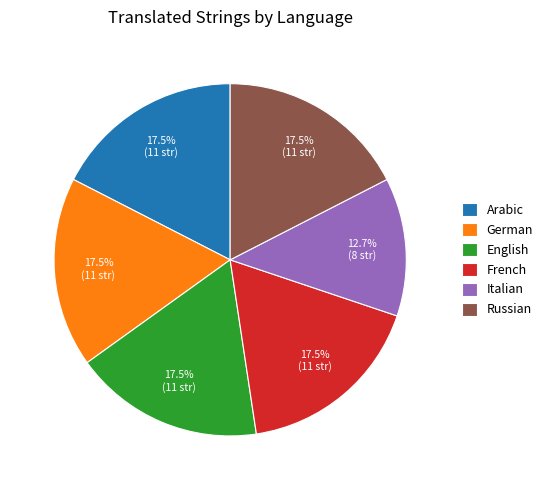

Which category has the smallest portion of the pie?

Italian